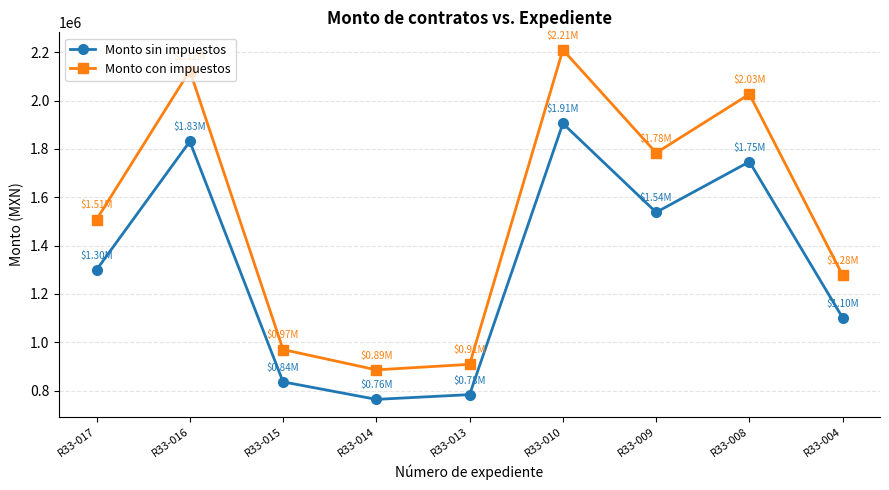

Which series has the widest spread of values?

Monto con impuestos